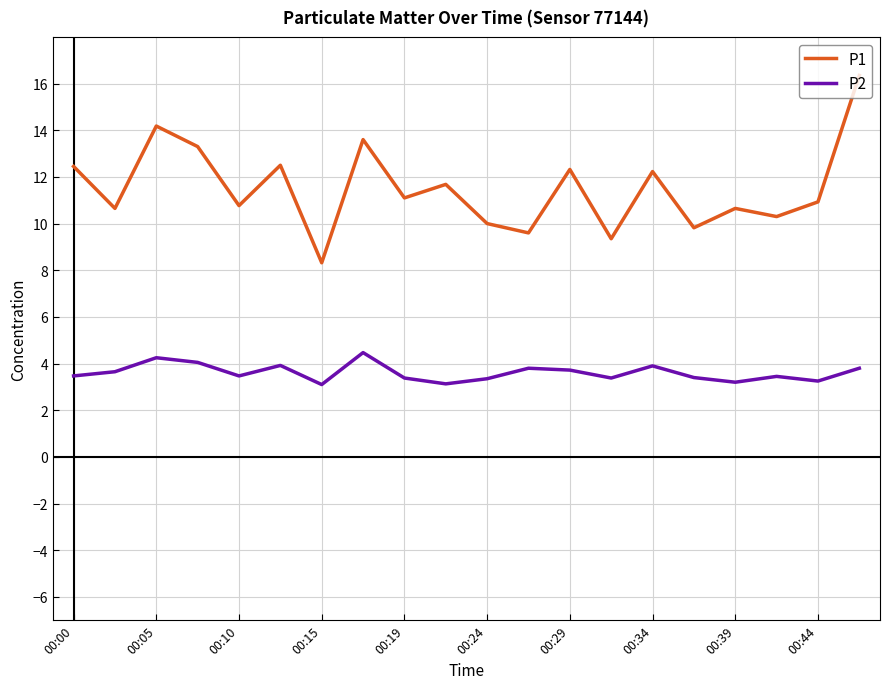

What are all the series names shown in the legend?

P1, P2